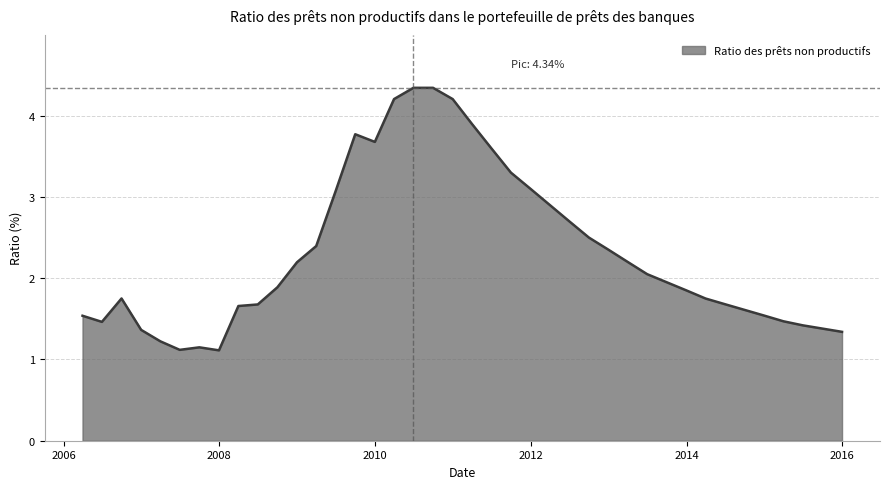

What is the difference between the maximum and second lowest values?

3.2